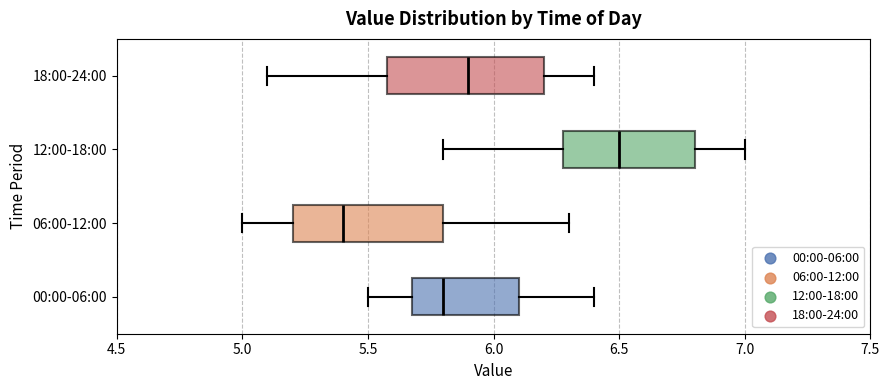

Reading bottom to top, transcribe this box plot: for each box, give where its median line is, the range the box spans, and where its two whiskers end, as read against the x-axis. The values are not printed on the chart, so give them approximately, as read against the axis.

00:00-06:00: median 5.8, box 5.7 to 6.1, whiskers 5.5 to 6.4
06:00-12:00: median 5.4, box 5.2 to 5.8, whiskers 5.0 to 6.3
12:00-18:00: median 6.5, box 6.3 to 6.8, whiskers 5.8 to 7.0
18:00-24:00: median 5.9, box 5.6 to 6.2, whiskers 5.1 to 6.4